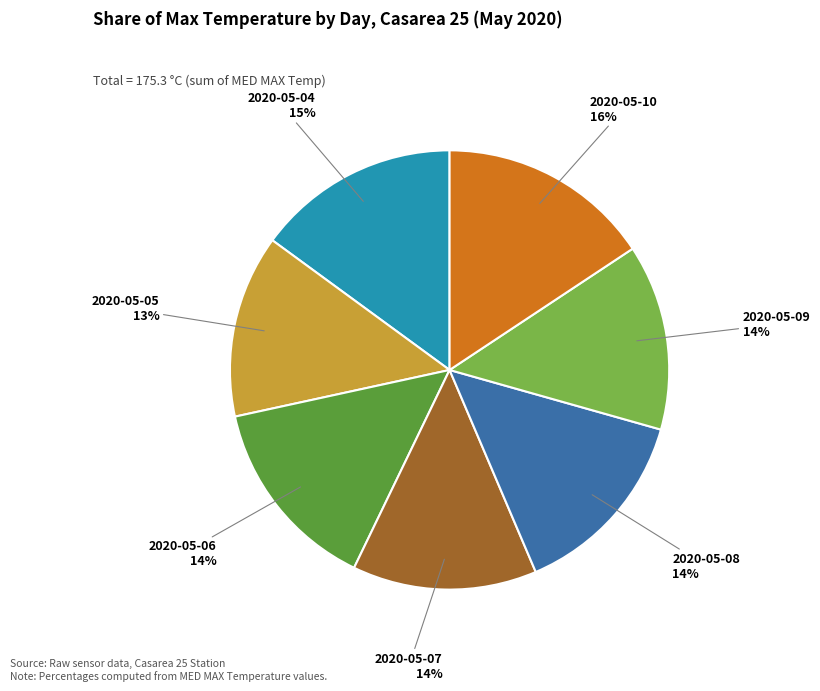

To the nearest percent, what is the average slice percentage?

14%